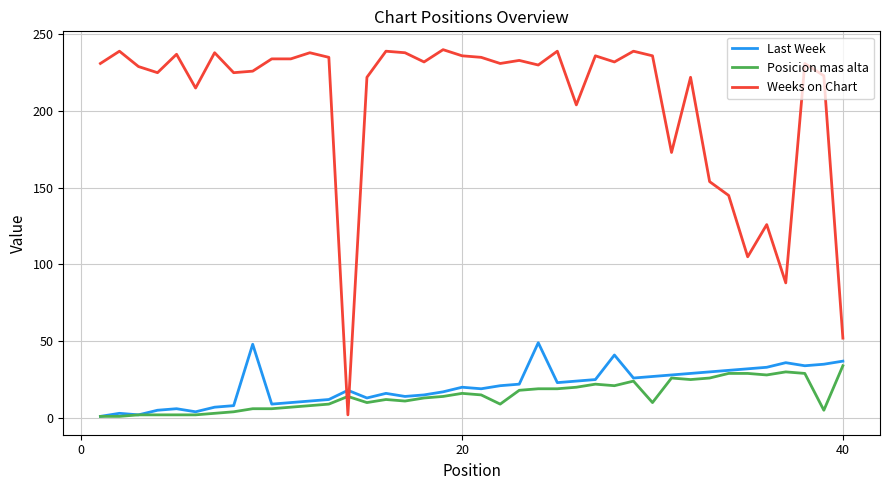

Which series has the largest range (max minus min)?

Weeks on Chart